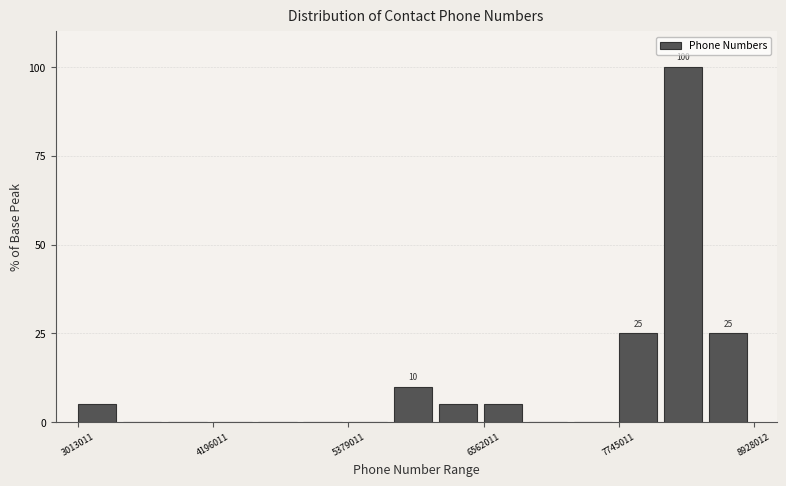

Read against the x-axis, roughly where is the centre of the tallest bar?

8400000